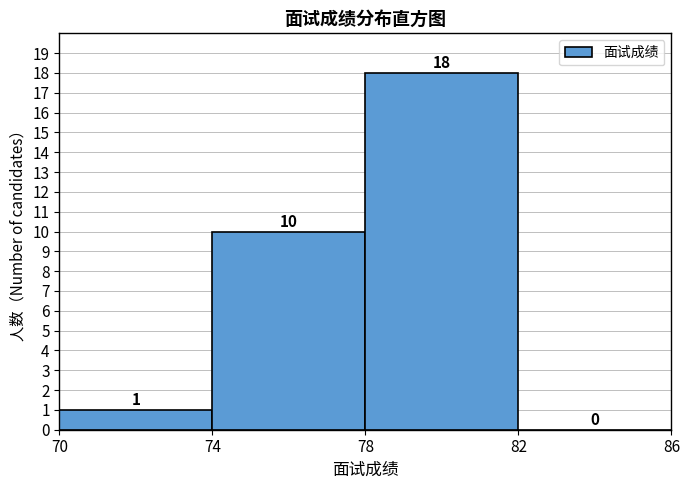

Reading left to right, transcribe this chart: for each bar, give the range it covers on the x-axis and its height.

70 to 74: 1
74 to 78: 10
78 to 82: 18
82 to 86: 0